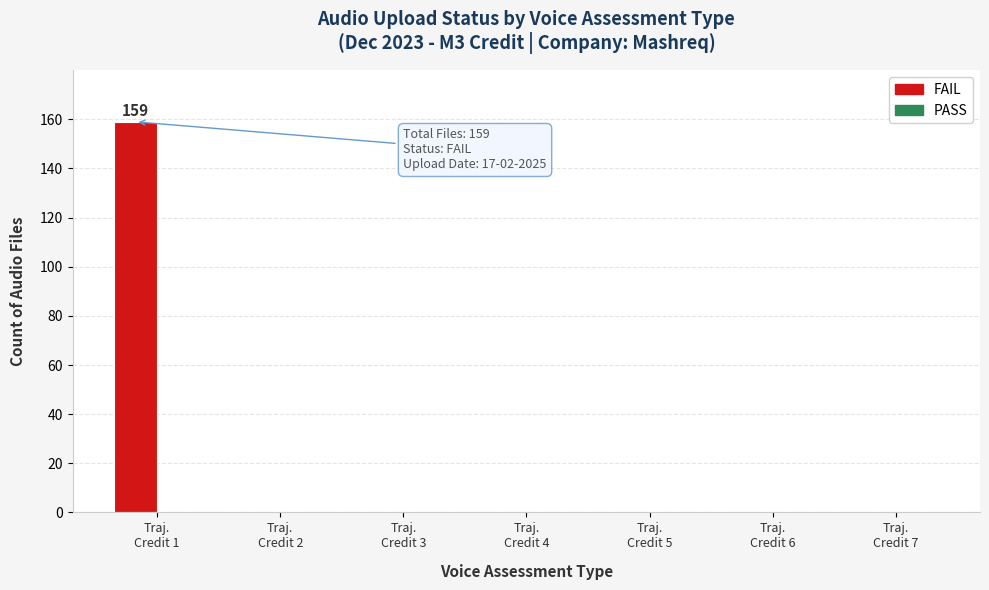

What is the greatest value displayed?

159